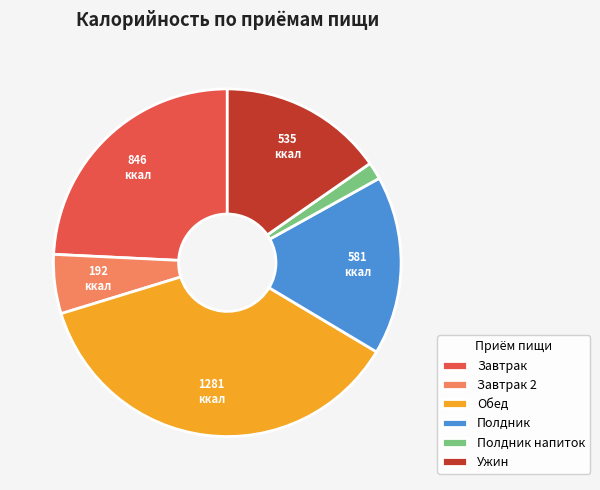

Which slice is the smallest?

Полдник напиток